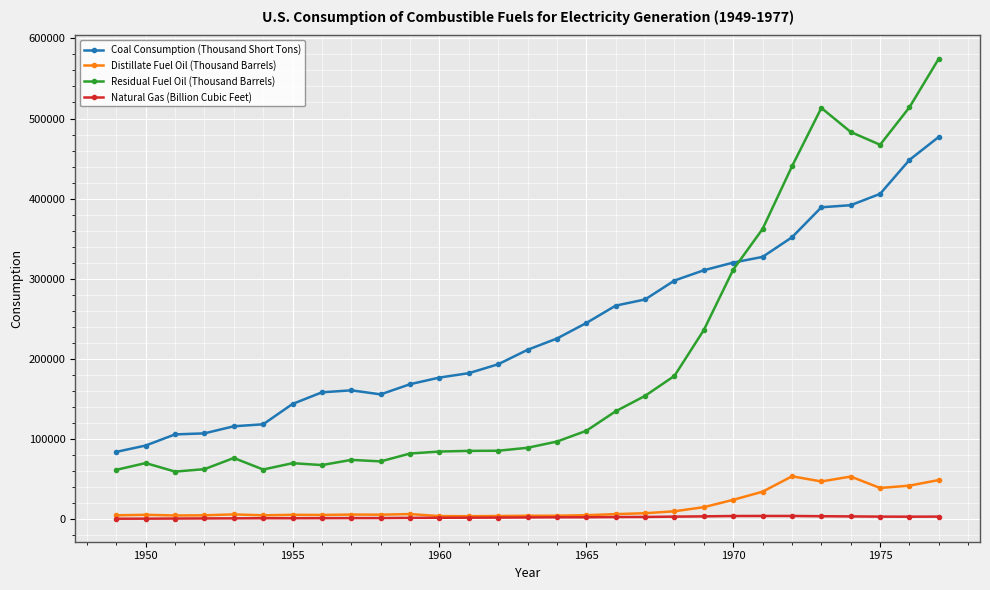

In Residual Fuel Oil (Thousand Barrels), how many points are lower than both neighbors (excluding endpoints)?

5